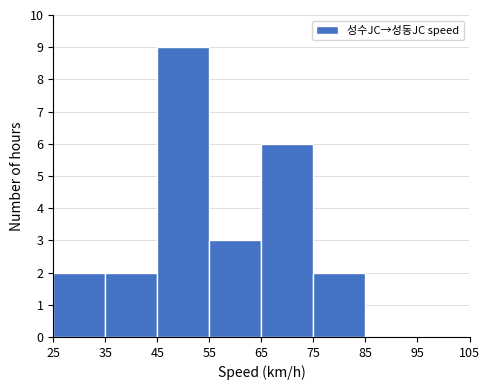

Reading left to right, transcribe this chart: for each bar, give the range it covers on the x-axis and its height. The values are not printed on the chart, so give them approximately, as read against the axis.

25 to 35: 2
35 to 45: 2
45 to 55: 9
55 to 65: 3
65 to 75: 6
75 to 85: 2
85 to 95: 0
95 to 105: 0